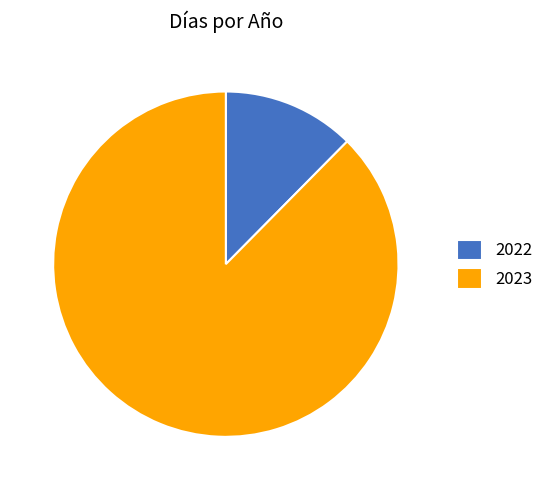

Combined, do 2022 and 2023 account for over 50%?

Yes